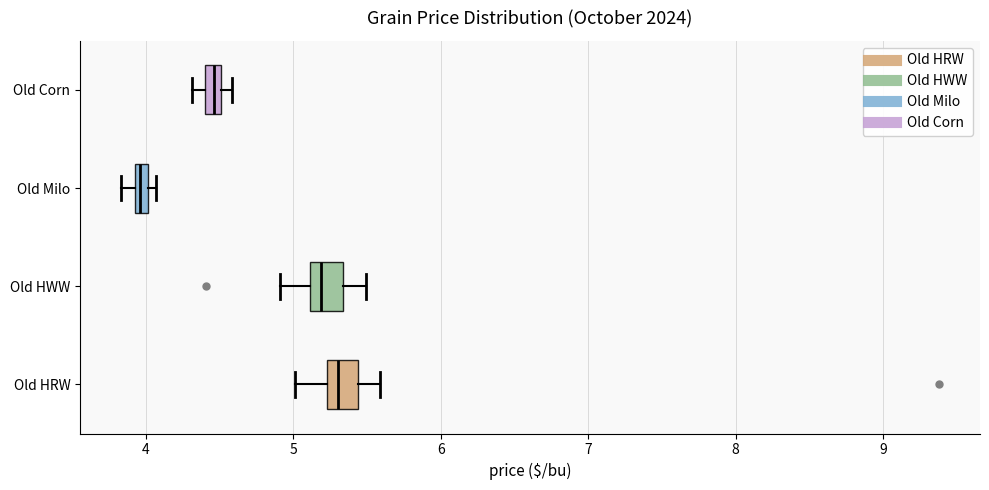

Where is the left edge of the box for Old HWW on the x-axis? The values are not printed on the chart, so give them approximately, as read against the axis.

5.1